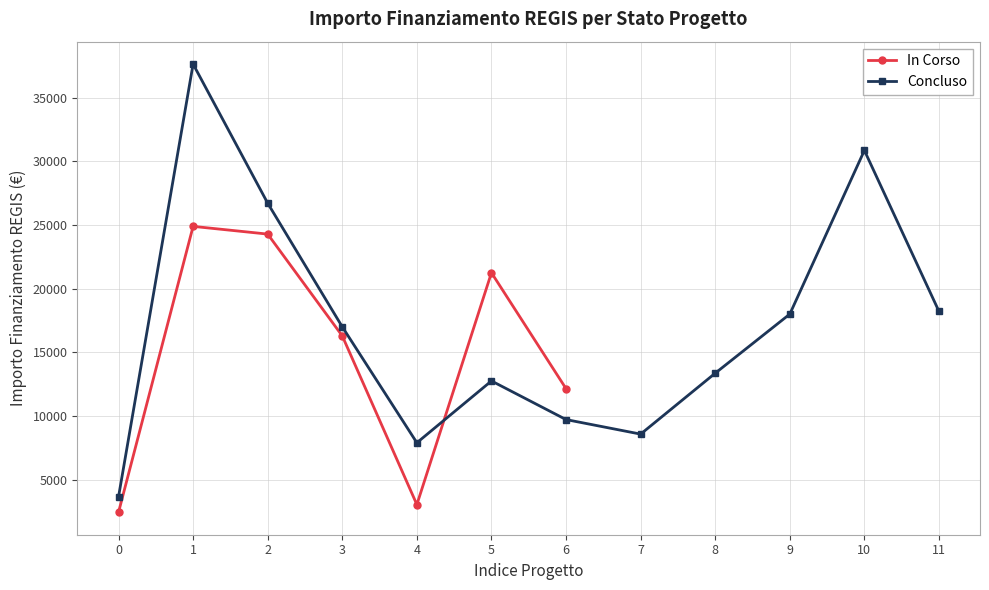

True or false: the data has more than 2 interior local peaks.

False